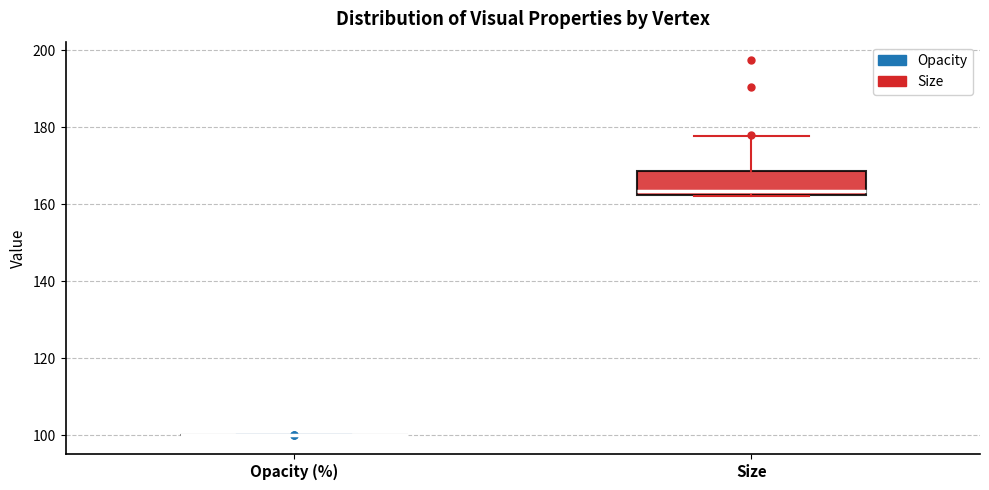

Comparing the boxes themselves (not the whiskers), which one is the tallest?

Size